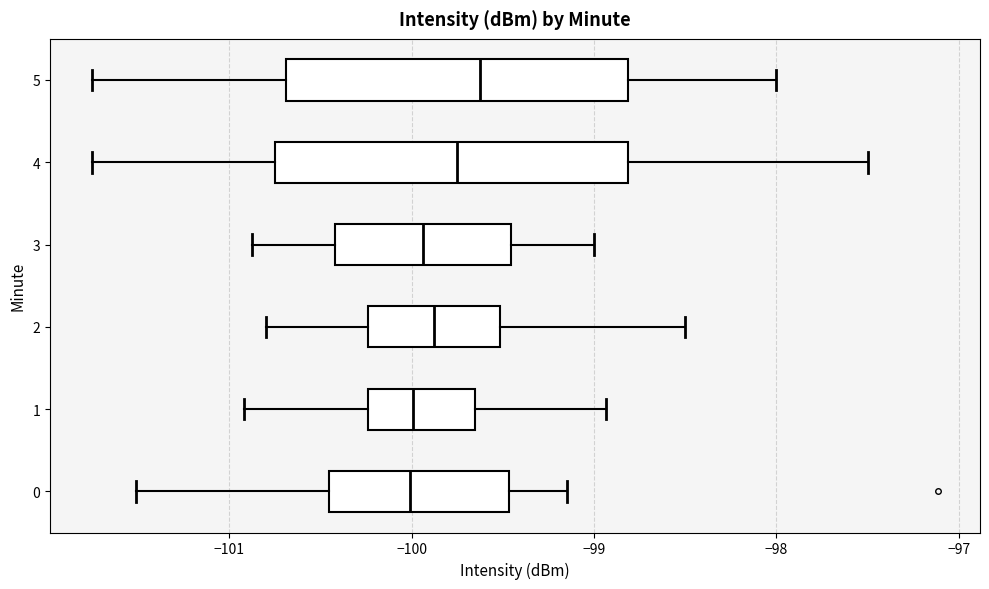

Where does the right whisker of the box at y = 3 end on the x-axis? The values are not printed on the chart, so give them approximately, as read against the axis.

-99.0